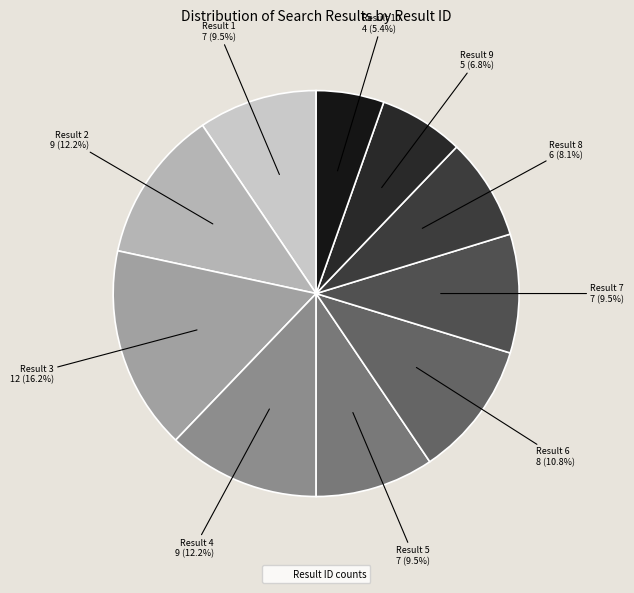

How many slices are in this pie chart?

10